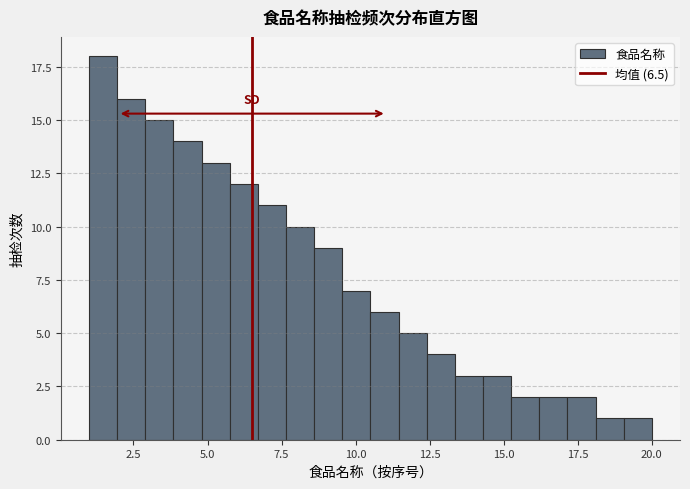

Read against the x-axis, roughly where is the centre of the tallest bar?

1.5